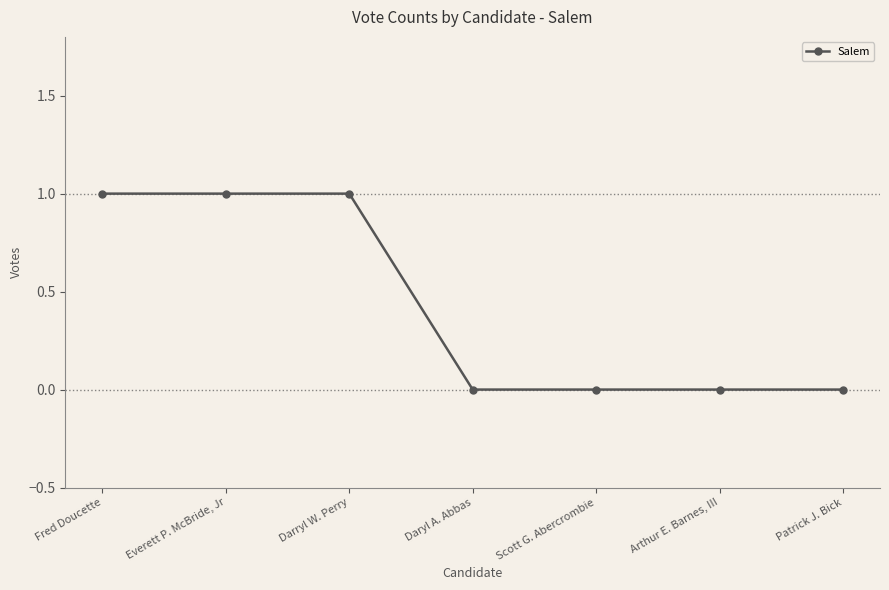

What is the difference between the maximum and minimum values?

1